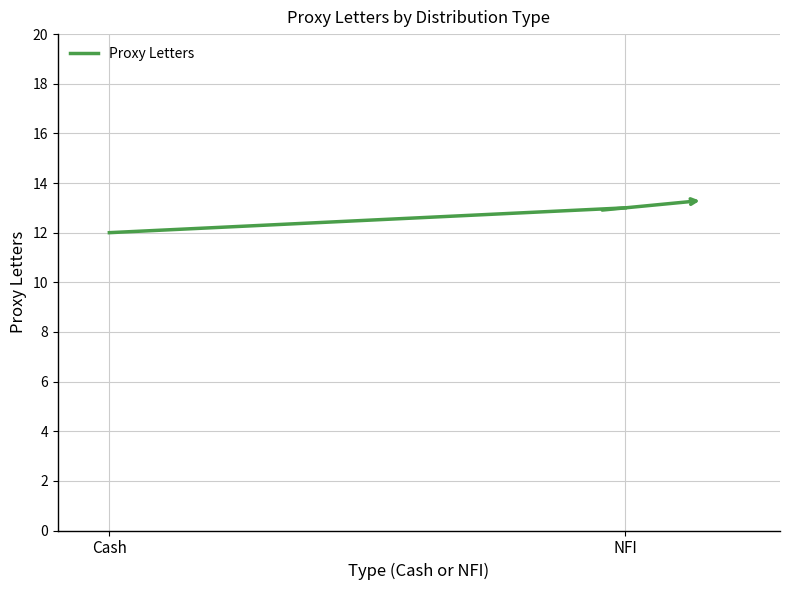

How many values are between 12 and 13?

2